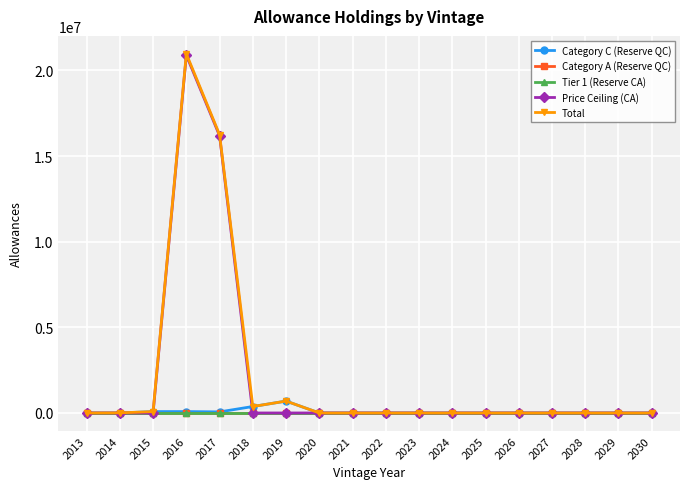

What is the value of the Total point at the 6th from the left?

376682